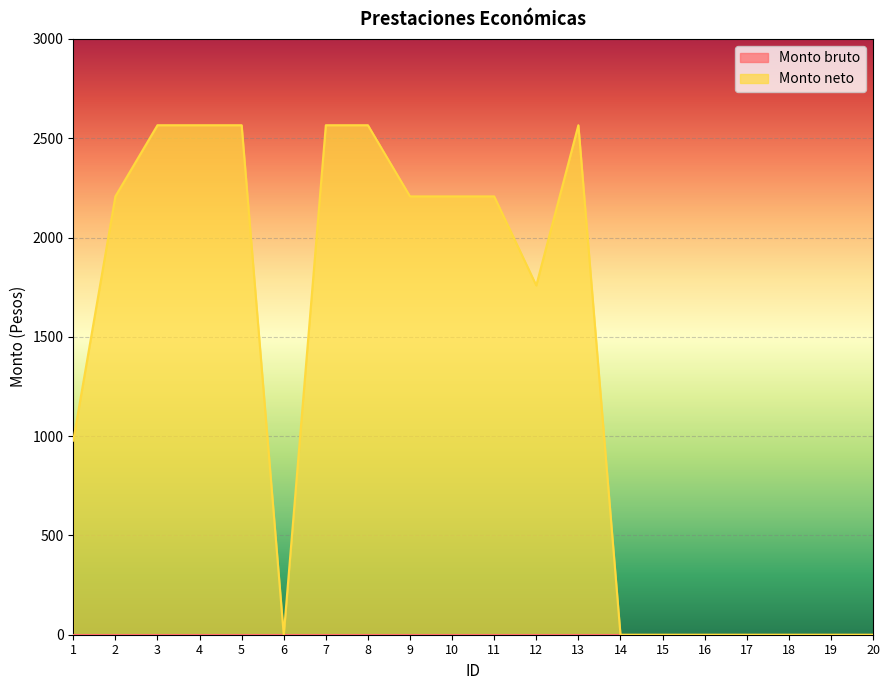

Between 12 and 19, which is larger?

12